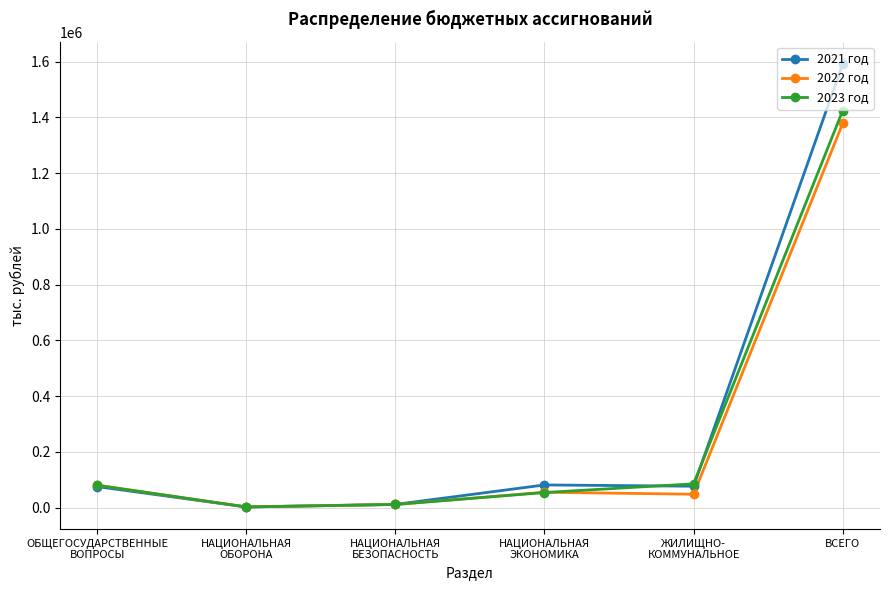

At which label does 2022 год reach its peak?

ВСЕГО